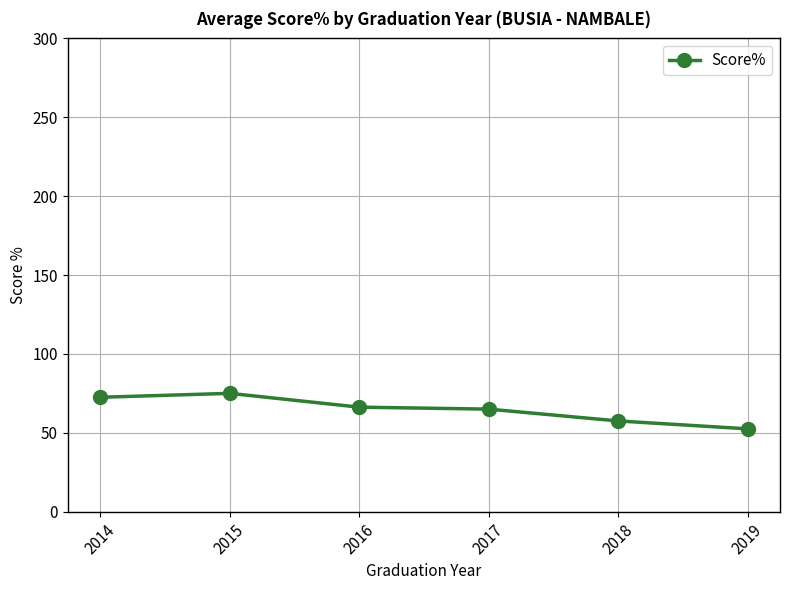

What value does the data have at 2019?

52.5